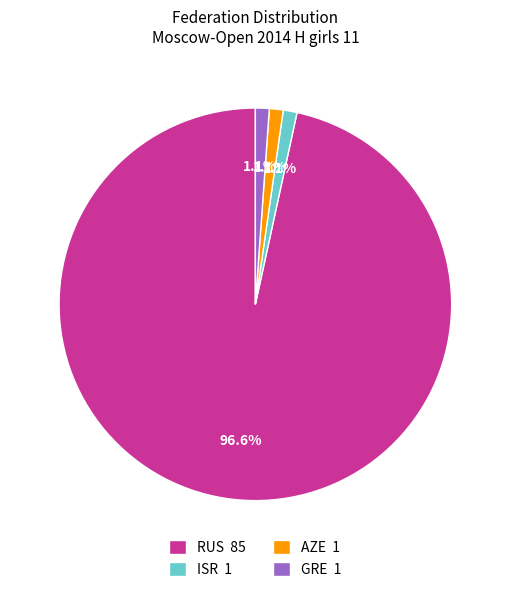

What portion of the pie excludes GRE 1?

98.9%